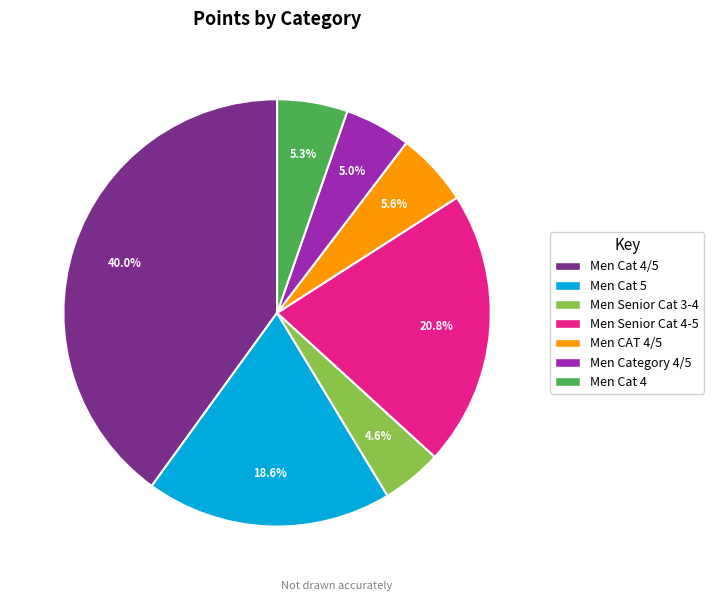

How many segments does this pie chart have?

7